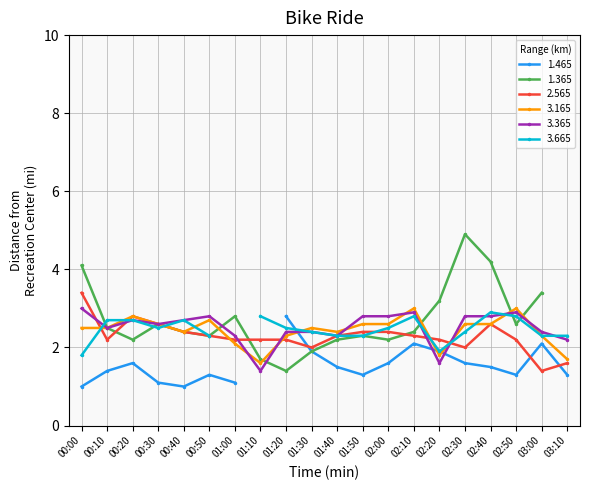

True or false: 3.165 and 2.565 cross at least once.

True